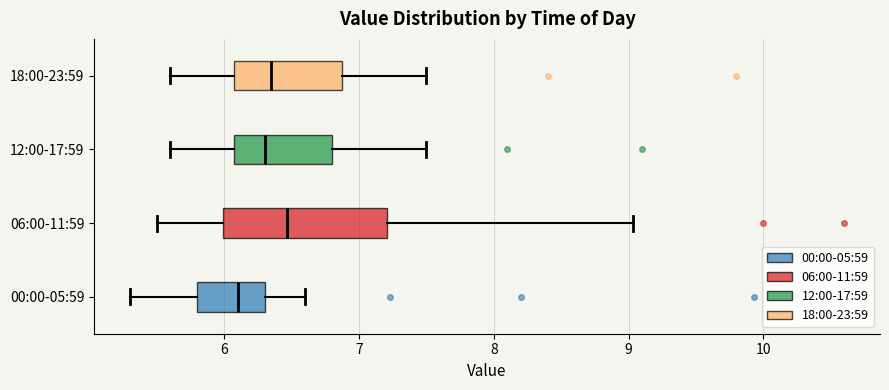

Which box is the widest, from its left edge to its right edge?

06:00-11:59